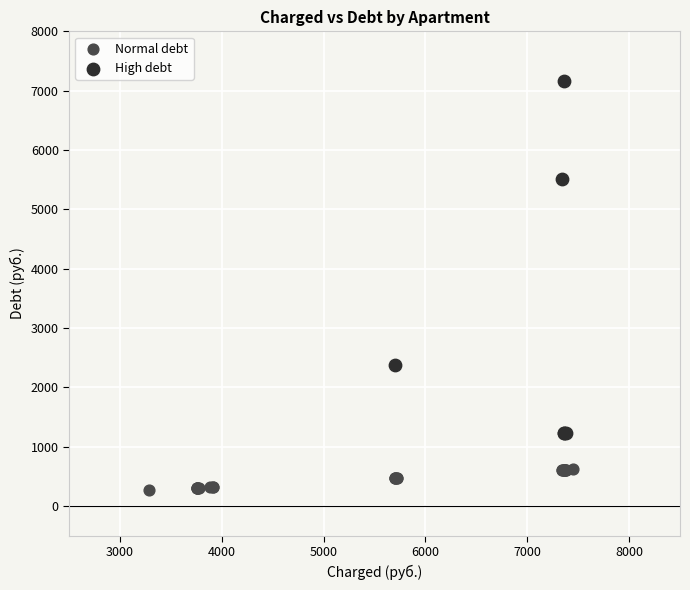

Which series has the largest Y range (max minus min)?

High debt